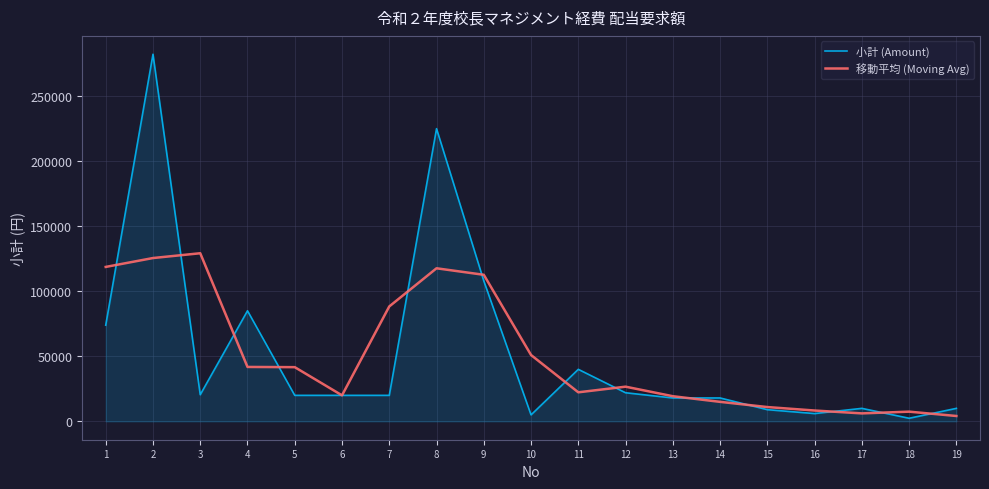

The 小計 (Amount) series shows 6000.0 at 16. True or false?

True